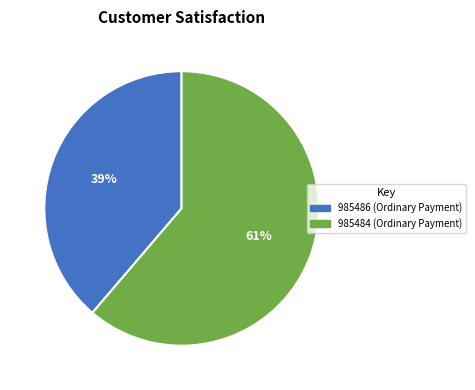

To the nearest percent, what is the combined percentage of 985486 and 985484?

100%